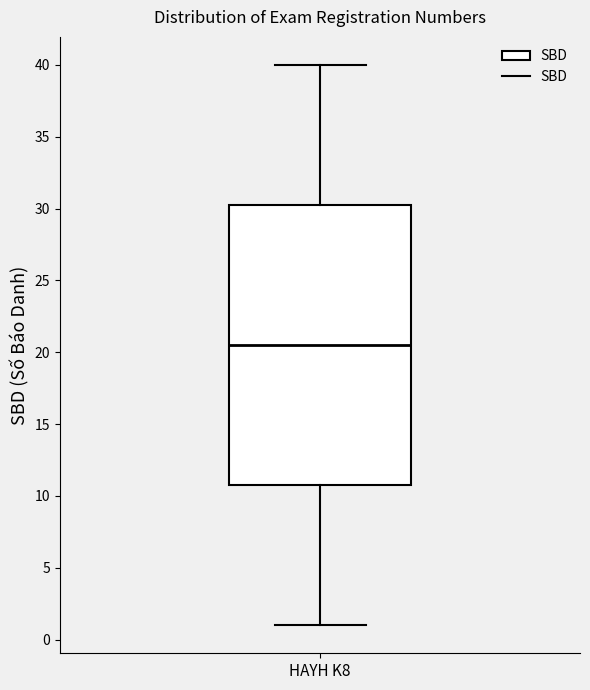

Where is the upper edge of the box for HAYH K8 on the y-axis? The values are not printed on the chart, so give them approximately, as read against the axis.

30.5